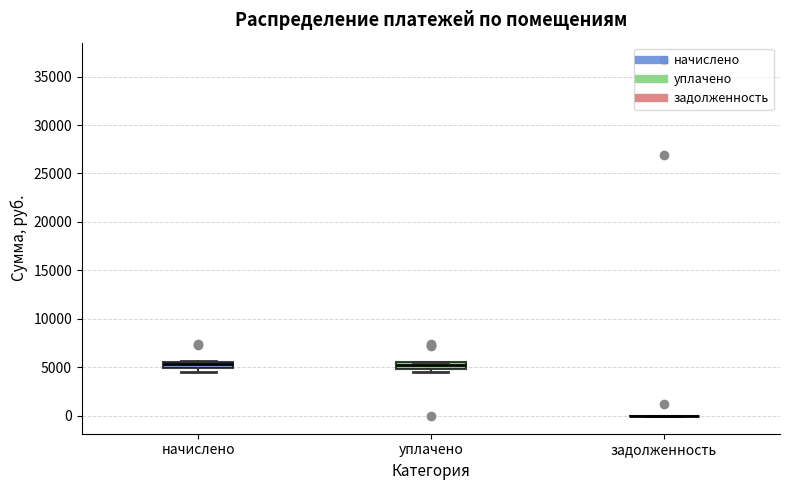

Where is the upper edge of the box for начислено on the y-axis? The values are not printed on the chart, so give them approximately, as read against the axis.

5500